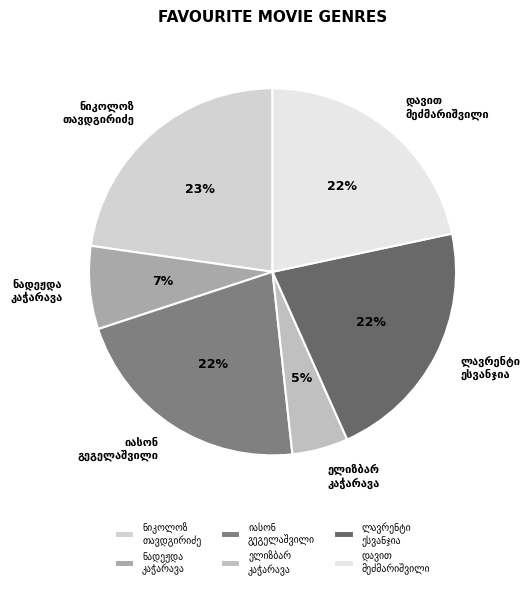

To the nearest percent, what is the average slice percentage?

17%